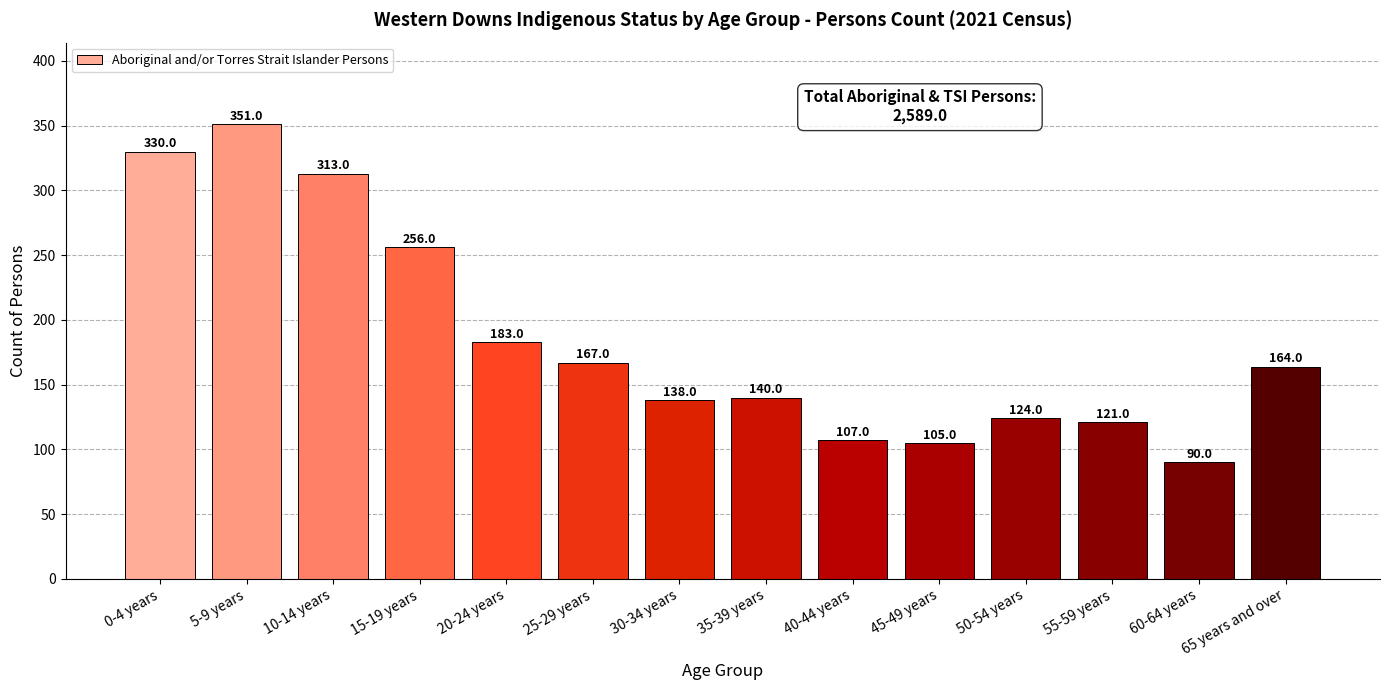

What position from the right is 65 years and over?

1